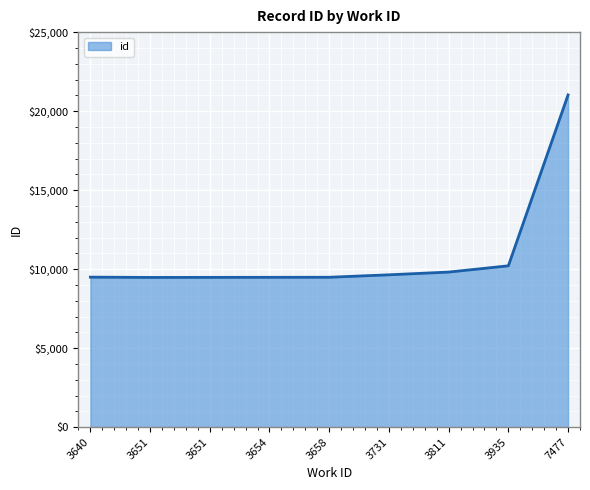

How many lines are shown in the chart?

1